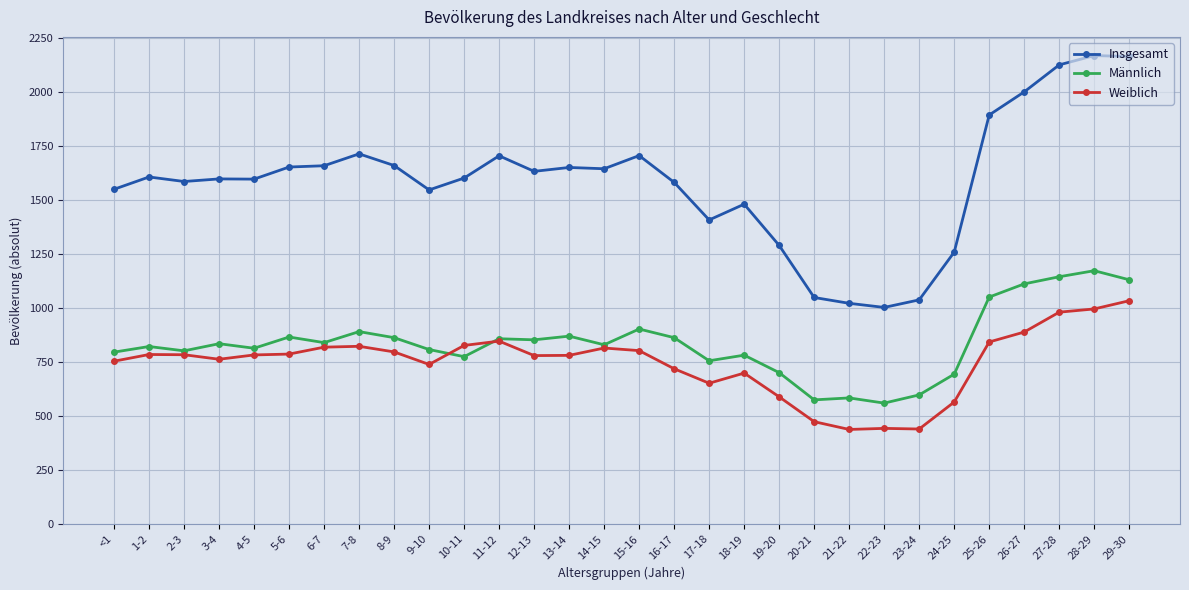

Is this an area chart (filled region under the line)?

No